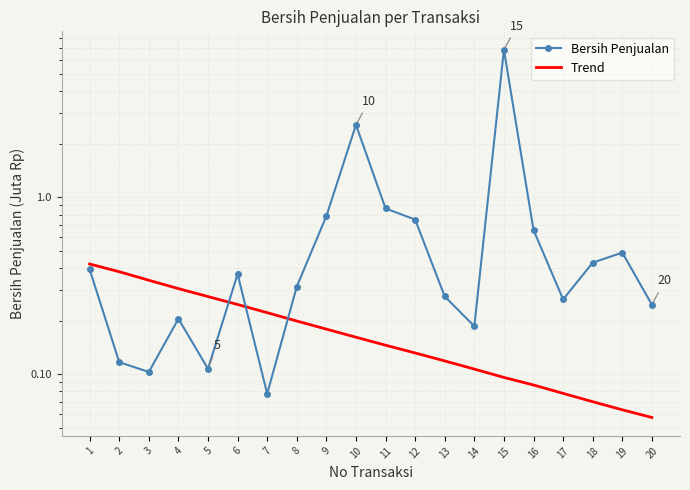

What is the maximum value for Bersih Penjualan?

6.8